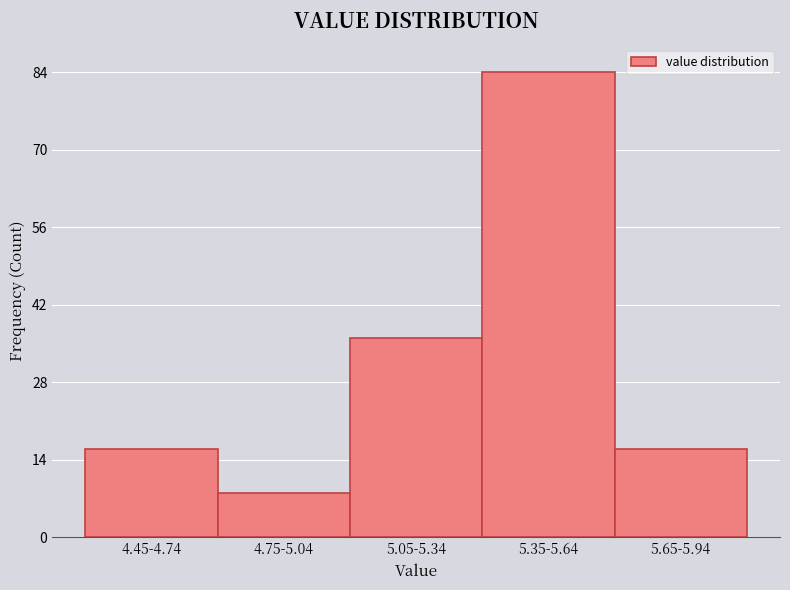

Reading left to right, transcribe all the data shown in this chart.

16	8	36	84	16